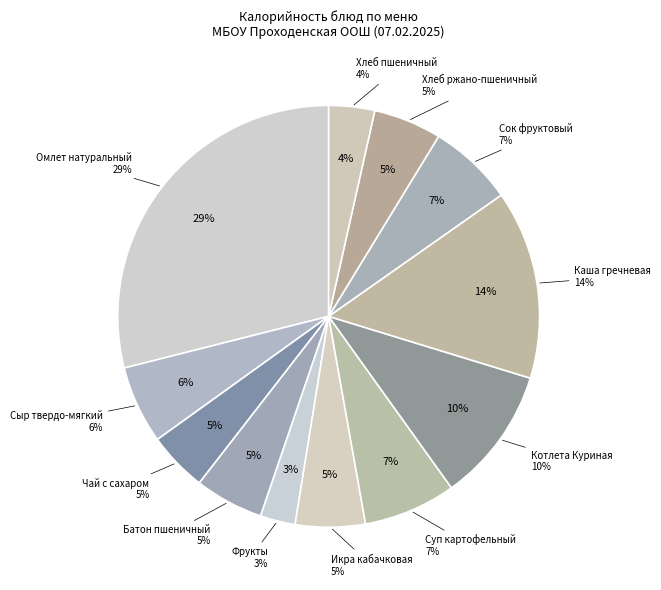

Between Икра кабачковая and Суп картофельный, which is larger?

Суп картофельный